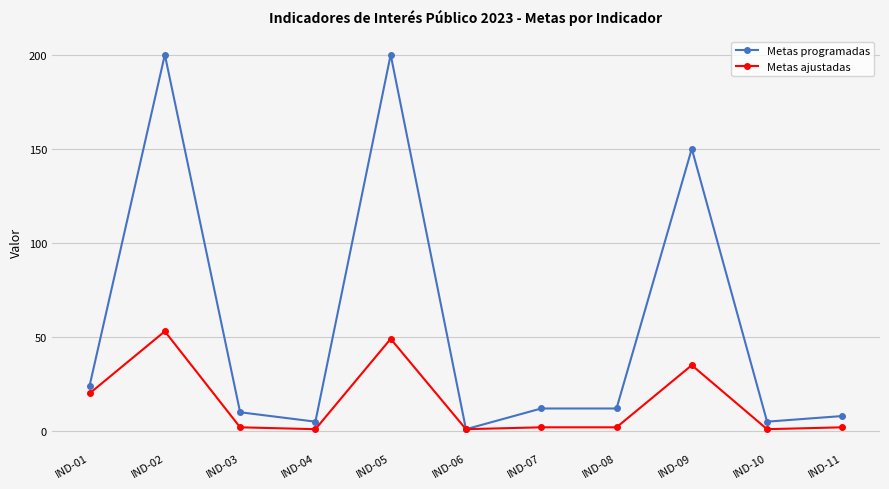

Reading left to right, list all the values displayed in this chart.

Metas programadas: 24	200	10	5	200	1	12	12	150	5	8
Metas ajustadas: 20	53	2	1	49	1	2	2	35	1	2